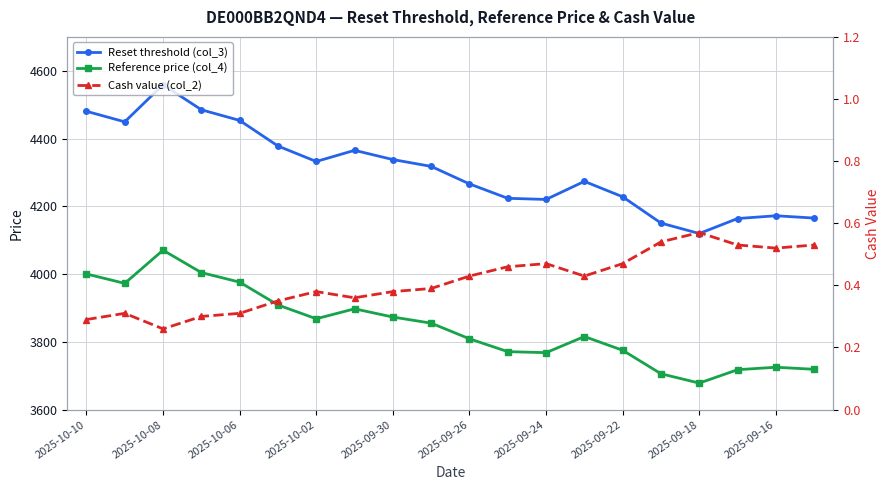

At how many categories does at least one series exceed 2515?

20